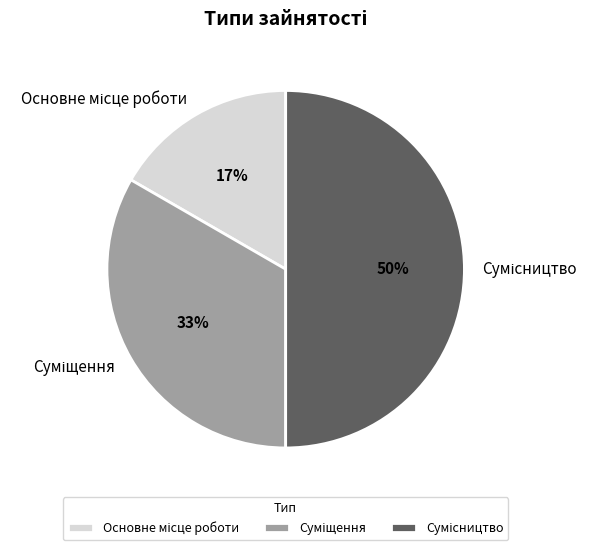

How many segments does this pie chart have?

3